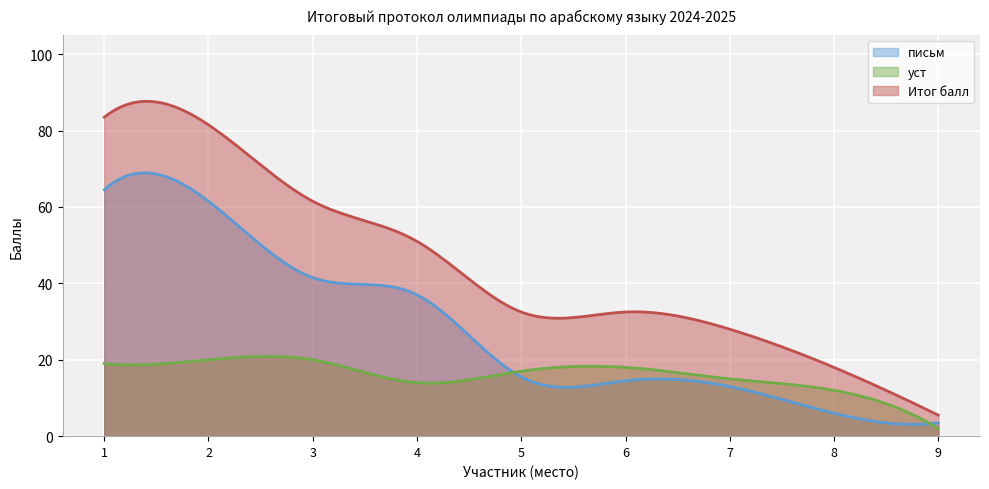

True or false: Итог балл and письм intersect in this chart.

False